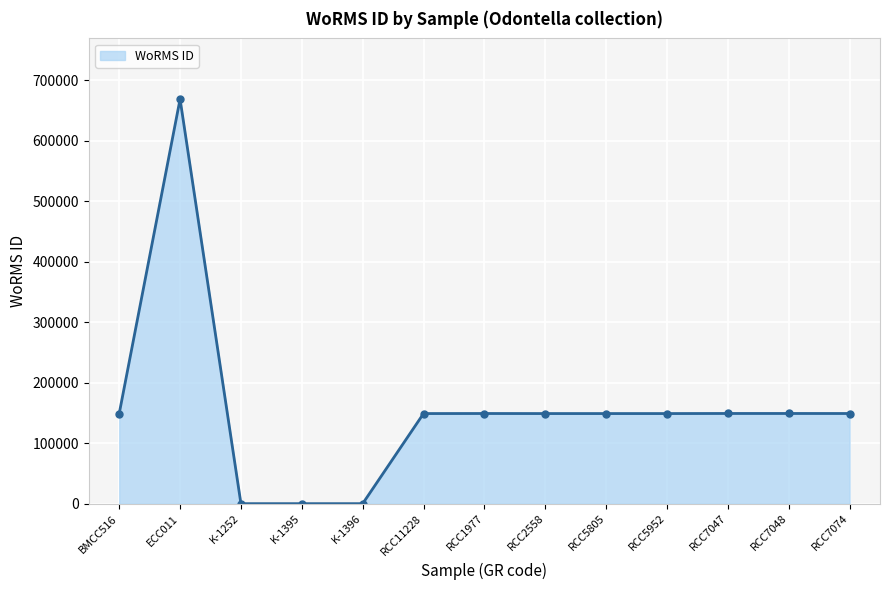

What is the label of the 9th point from the left?

RCC5805